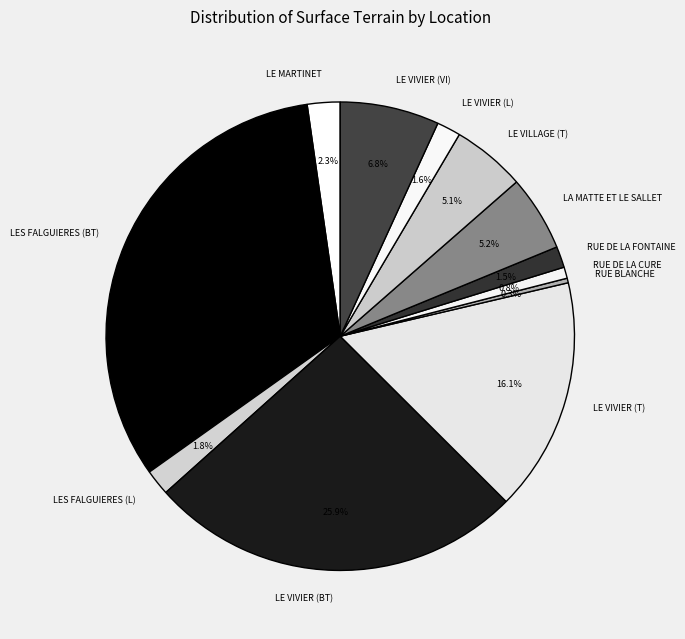

Which slice is the largest?

LES FALGUIERES (BT)